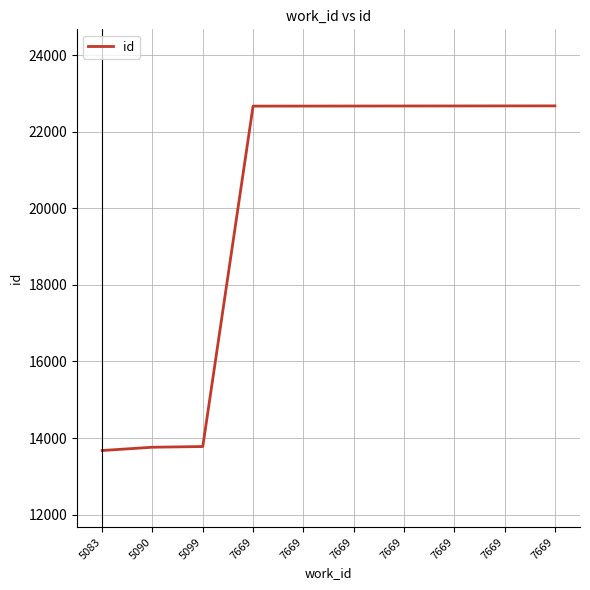

What is the average value?

19993